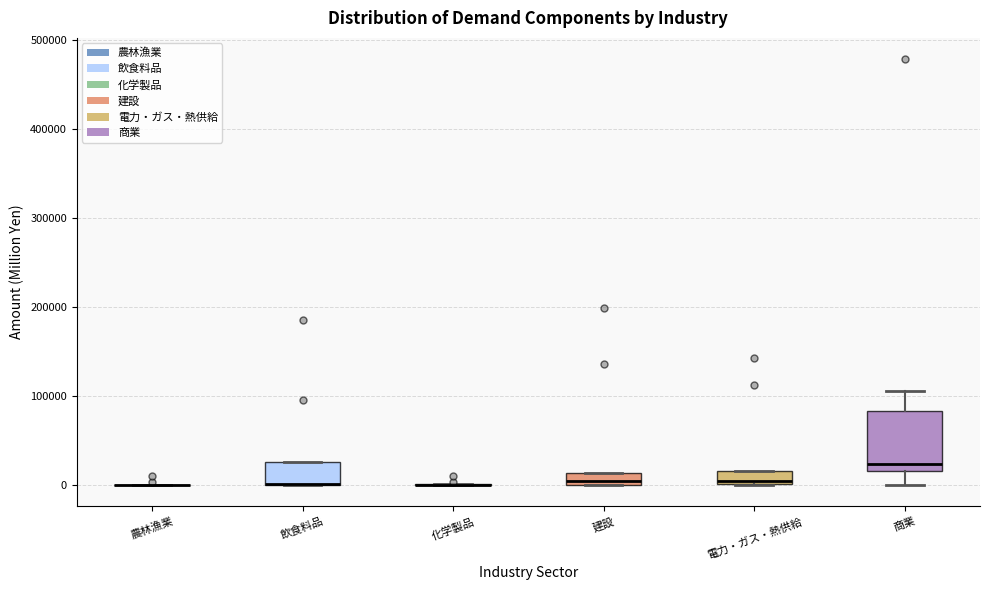

Comparing the boxes themselves (not the whiskers), which one is the tallest?

商業